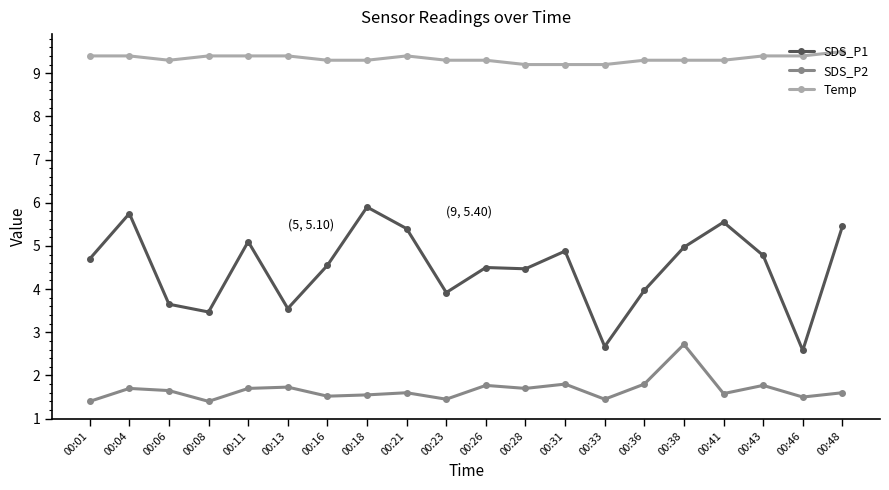

What is the value of the Temp point at the 13th from the left?

9.2